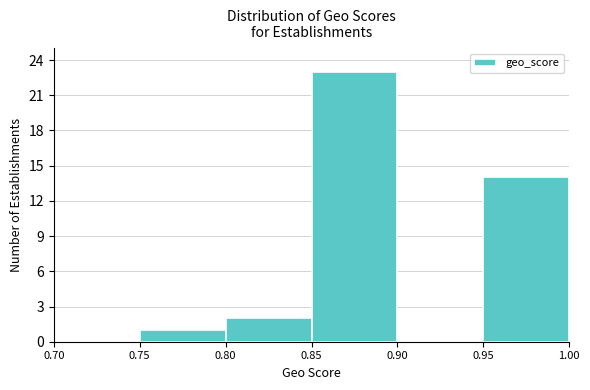

Reading left to right, transcribe this chart: for each bar, give the range it covers on the x-axis and its height. The values are not printed on the chart, so give them approximately, as read against the axis.

0.70 to 0.75: 0
0.75 to 0.80: 1
0.80 to 0.85: 2
0.85 to 0.90: 23
0.90 to 0.95: 0
0.95 to 1.00: 14